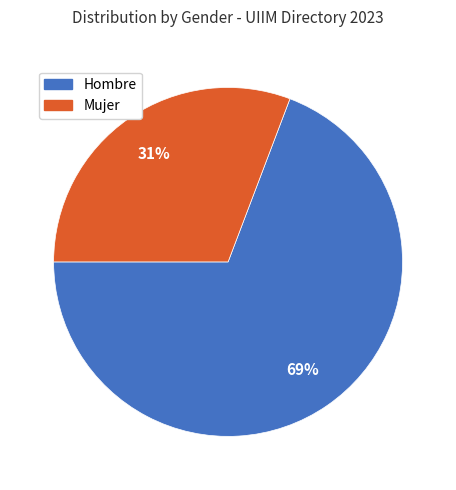

Is the sum of Hombre and Mujer greater than half?

Yes